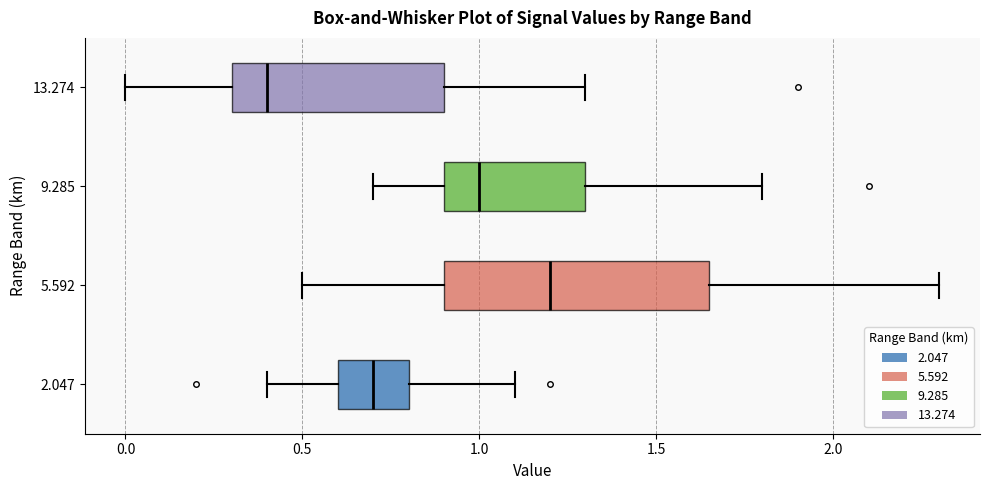

Reading bottom to top, read every box against the x-axis: the position of its median line, the range the box covers, and the ends of its whiskers. The values are not printed on the chart, so give them approximately, as read against the axis.

2.047: median 0.70, box 0.60 to 0.80, whiskers 0.40 to 1.10
5.592: median 1.20, box 0.90 to 1.65, whiskers 0.50 to 2.30
9.285: median 1.00, box 0.90 to 1.30, whiskers 0.70 to 1.80
13.274: median 0.40, box 0.30 to 0.90, whiskers 0.00 to 1.30